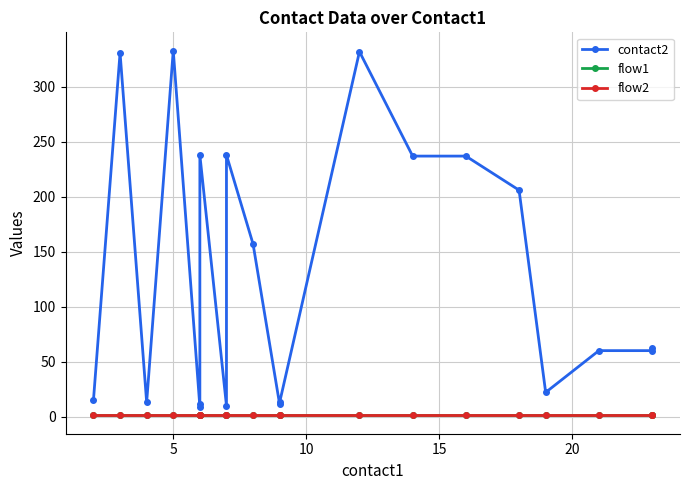

What is the value of the contact2 point at the 19th from the left?

60